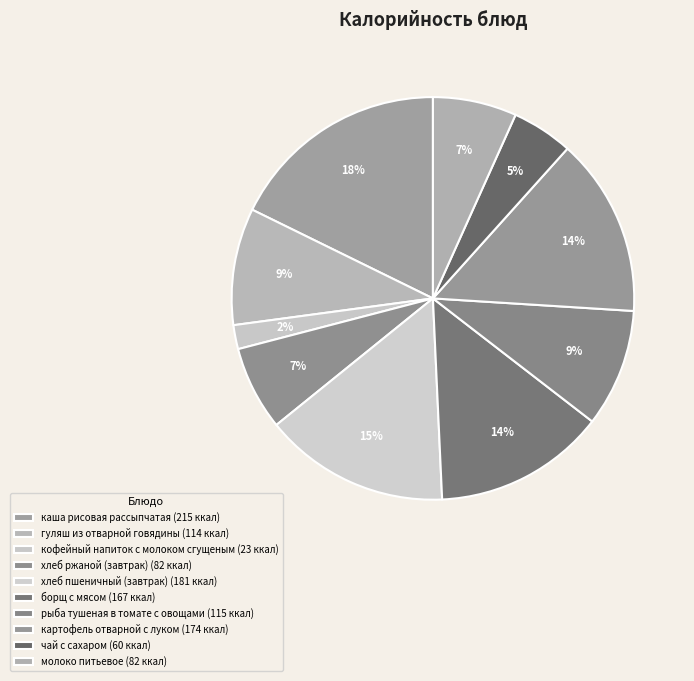

To the nearest percent, what is the combined percentage of молоко питьевое and хлеб пшеничный (завтрак)?

22%